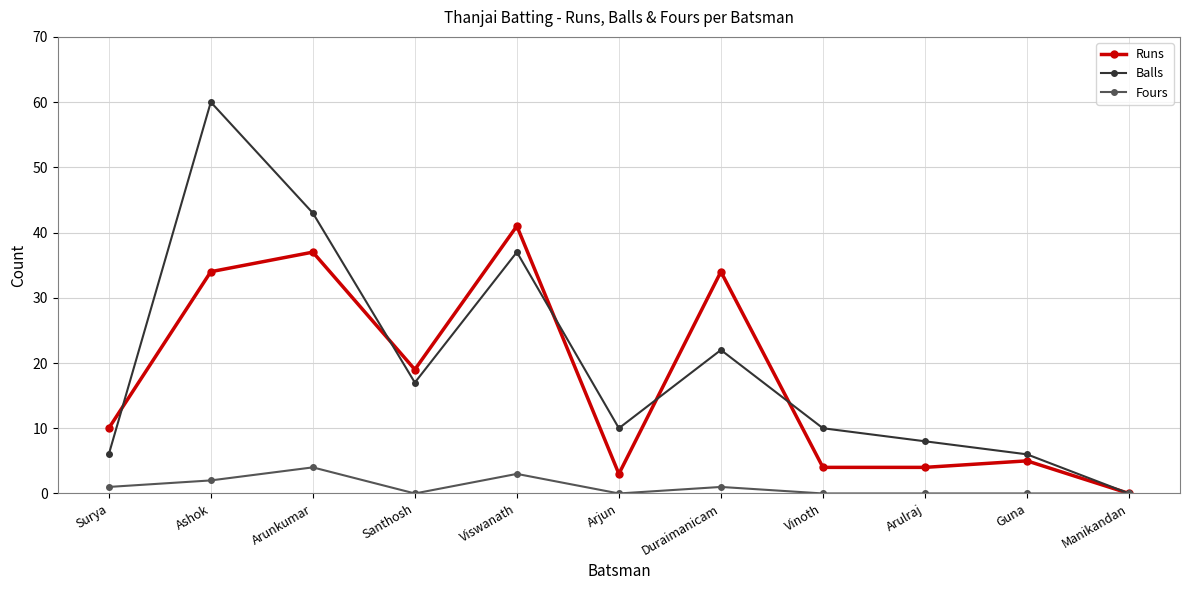

Reading left to right, extract all data points from this chart.

Runs: 10	34	37	19	41	3	34	4	4	5	0
Balls: 6	60	43	17	37	10	22	10	8	6	0
Fours: 1	2	4	0	3	0	1	0	0	0	0